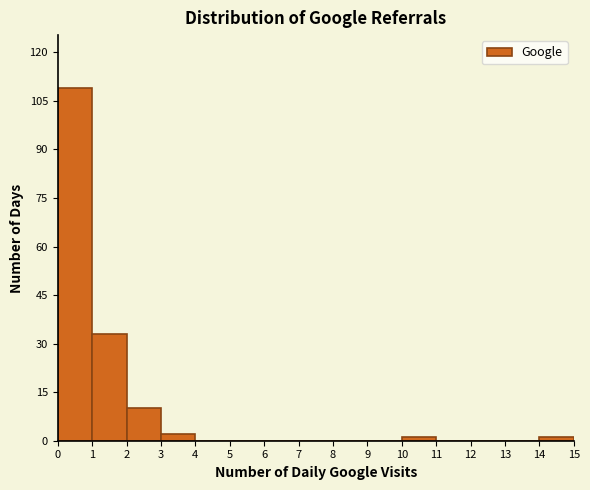

Over which range of the x-axis is the bar tallest?

0 to 1